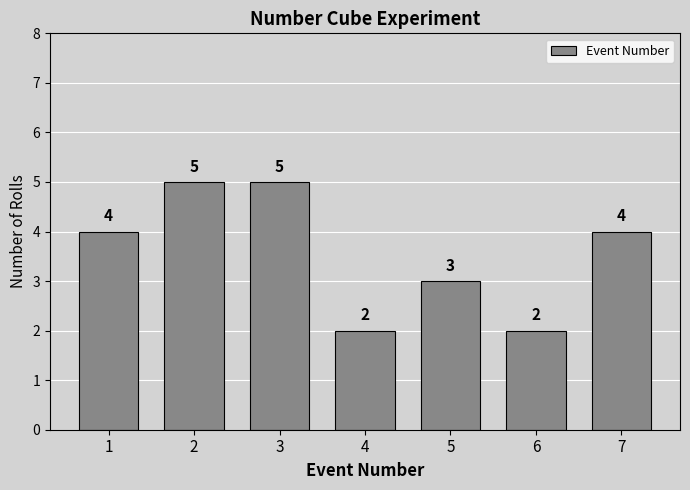

Reading left to right, transcribe all the data shown in this chart.

4	5	5	2	3	2	4